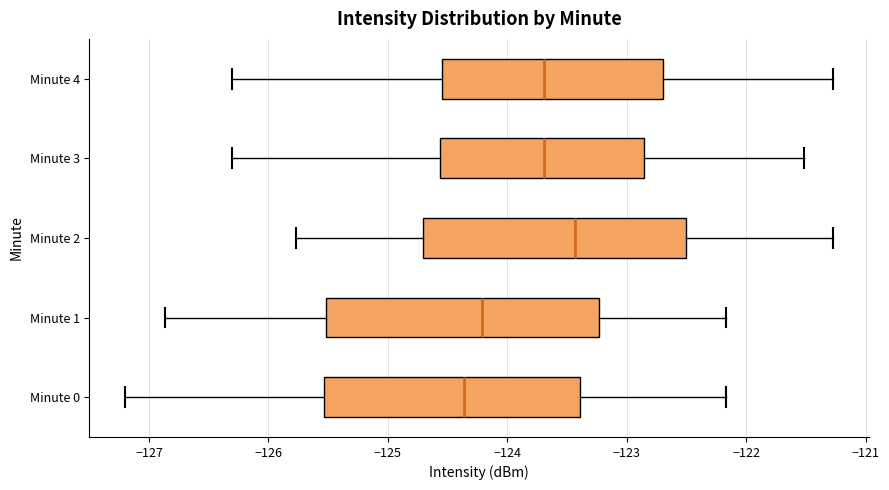

Which box has the furthest to the right median line?

Minute 2